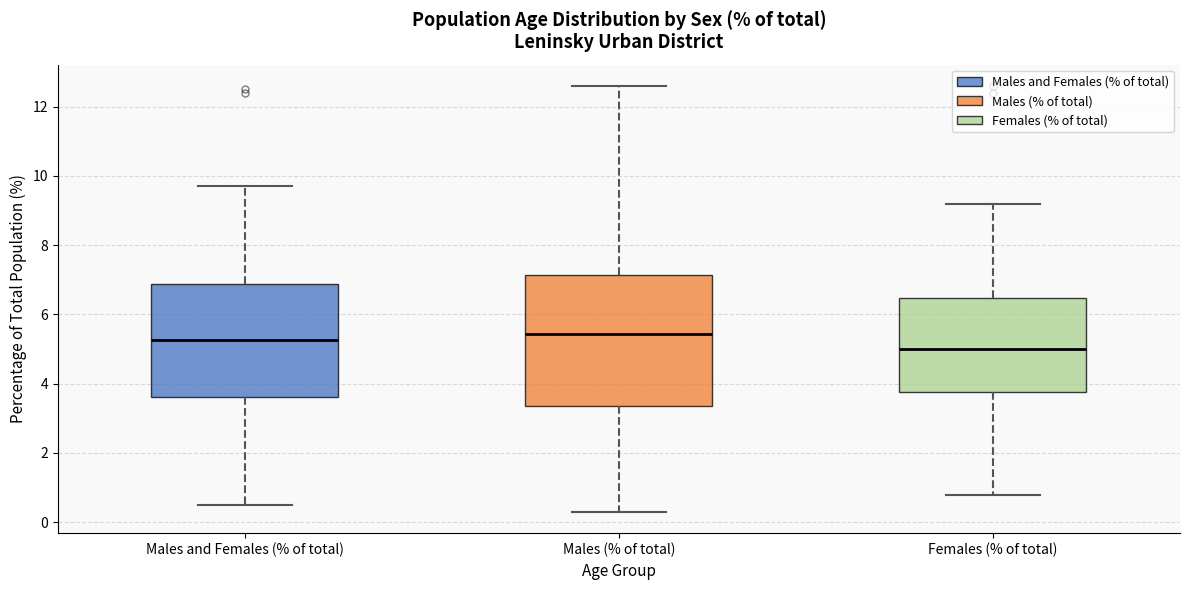

Where is the lower edge of the box for Females (% of total) on the y-axis? The values are not printed on the chart, so give them approximately, as read against the axis.

3.8